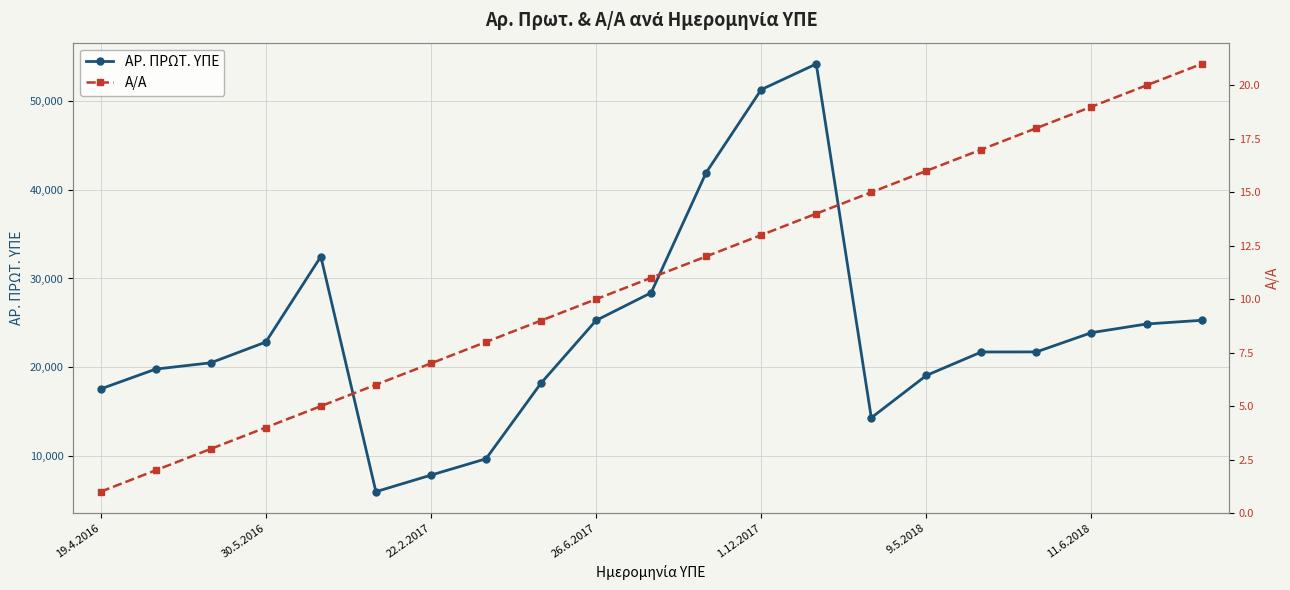

What is the greatest value displayed?

54215